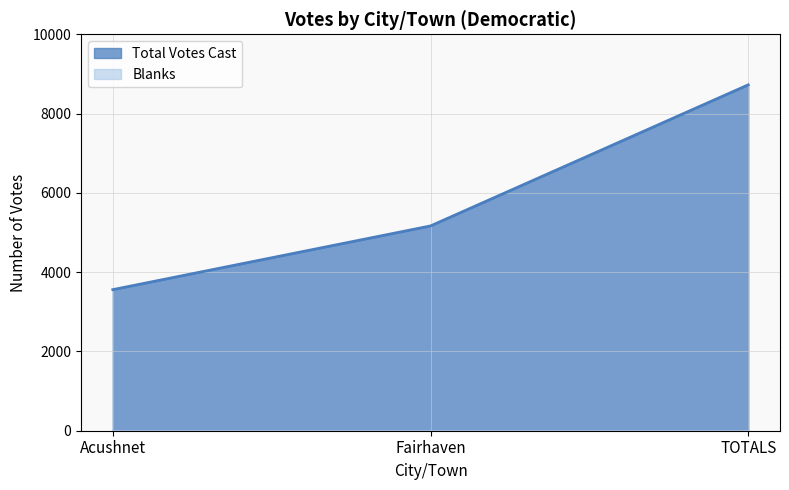

Count the values in the range 3559 to 8725.

3